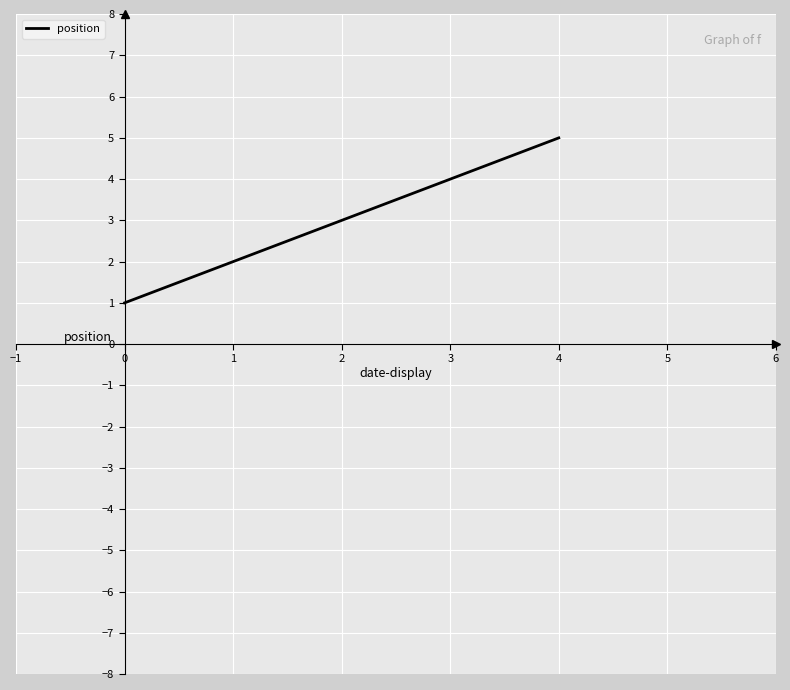

Is it true that the value at 1 is 1?

False